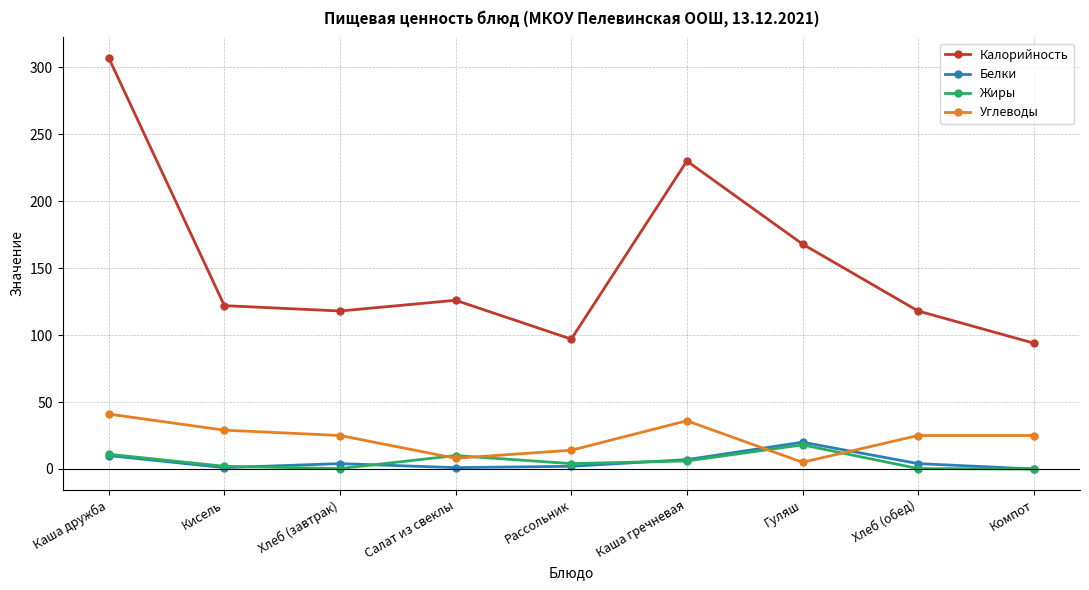

The value of Углеводы at Рассольник is 14.0. True or false?

True